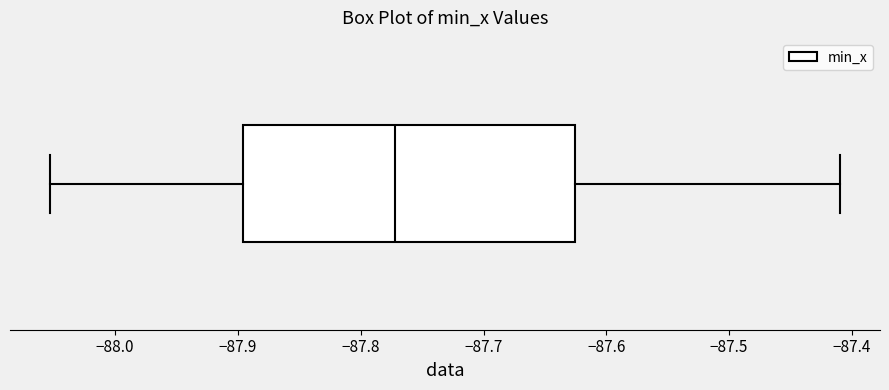

Transcribe this box plot: give where the median line is, the range the box spans, and where the two whiskers end, as read against the x-axis. The values are not printed on the chart, so give them approximately, as read against the axis.

median -87.77, box -87.90 to -87.63, whiskers -88.05 to -87.41